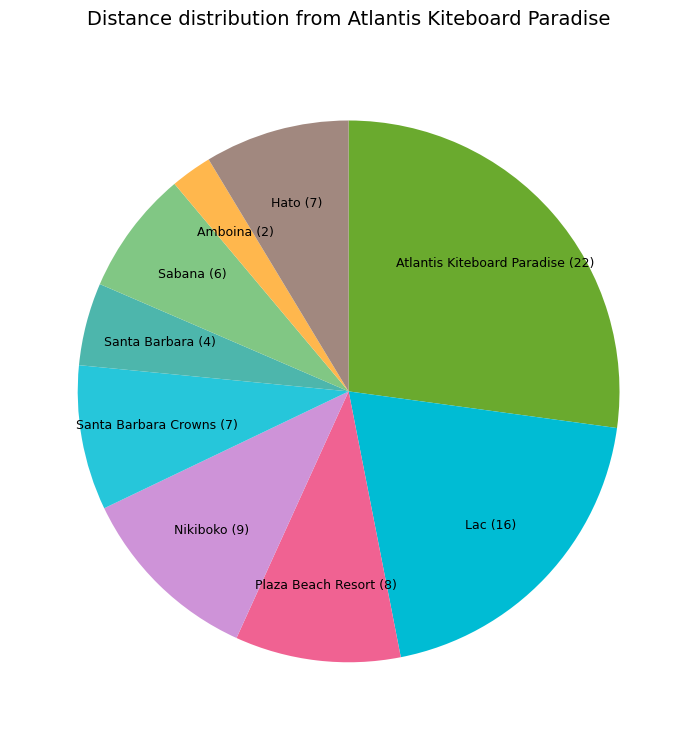

Which category has the biggest portion of the pie?

Atlantis Kiteboard Paradise